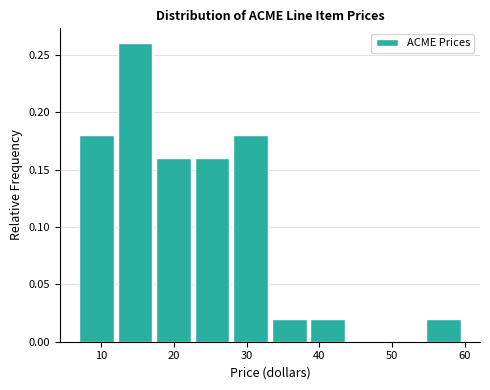

What is the height of the bar covering 7 to 12 on the x-axis? Neither the bar edges nor the heights are printed on the chart, so give them approximately, as read against the axes.

0.18